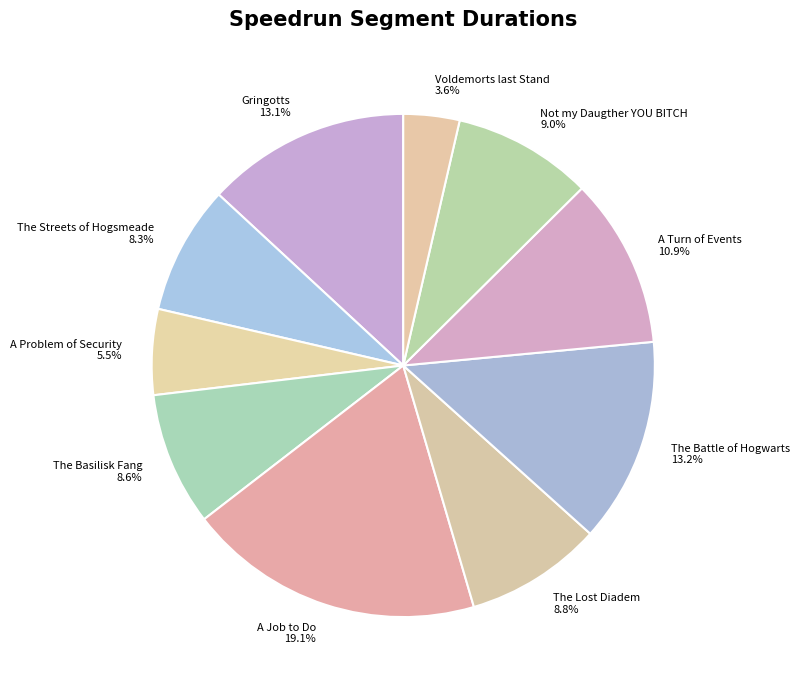

Is there a majority slice in this chart?

No